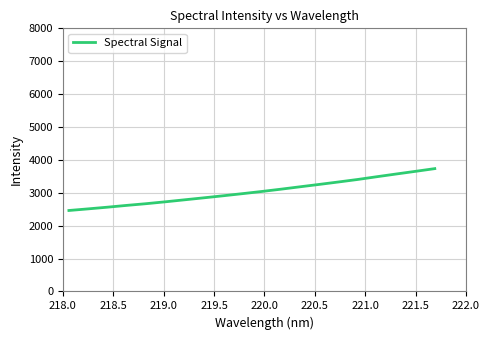

What is the greatest value displayed?

3734.6